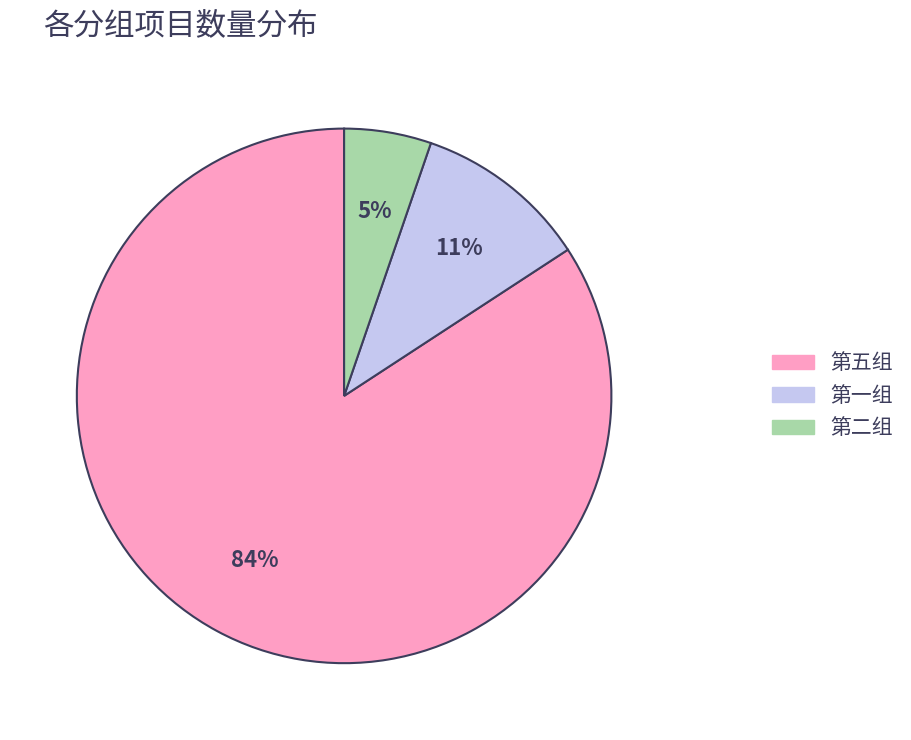

Does any single category account for the majority?

Yes